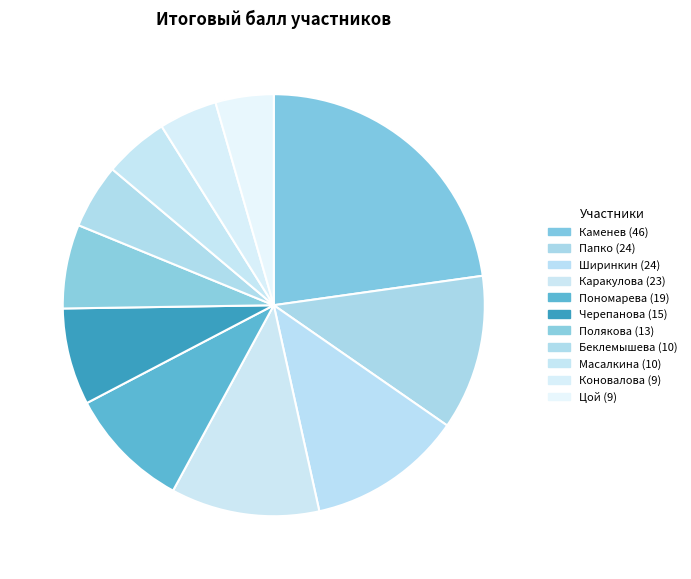

To the nearest percent, what is the combined percentage of Цой and Папко?

16%